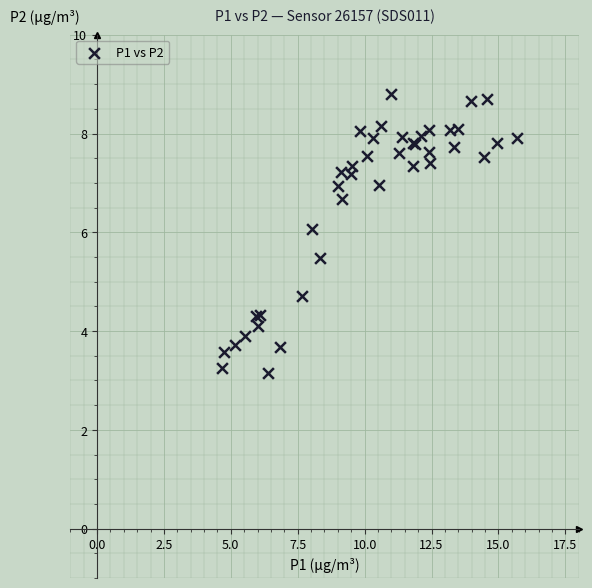

What Y value in the scatter plot is closest to 5?

4.7